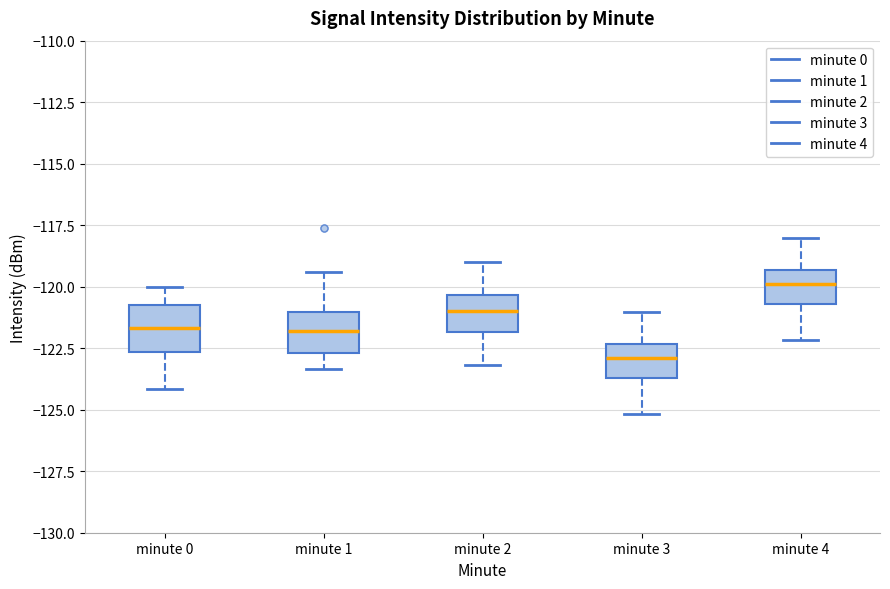

Reading left to right, read every box against the y-axis: the position of its median line, the range the box covers, and the ends of its whiskers. The values are not printed on the chart, so give them approximately, as read against the axis.

minute 0: median -121.5, box -122.5 to -121.0, whiskers -124.0 to -120.0
minute 1: median -122.0, box -122.5 to -121.0, whiskers -123.5 to -119.5
minute 2: median -121.0, box -122.0 to -120.5, whiskers -123.0 to -119.0
minute 3: median -123.0, box -123.5 to -122.5, whiskers -125.0 to -121.0
minute 4: median -120.0, box -120.5 to -119.5, whiskers -122.0 to -118.0